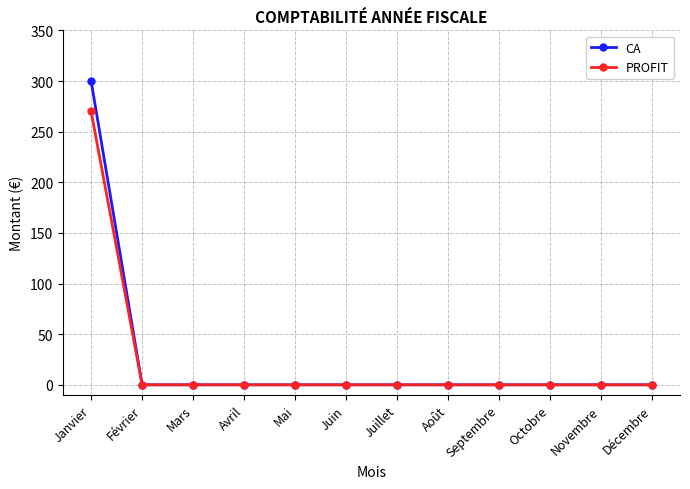

Which series has the widest spread of values?

CA